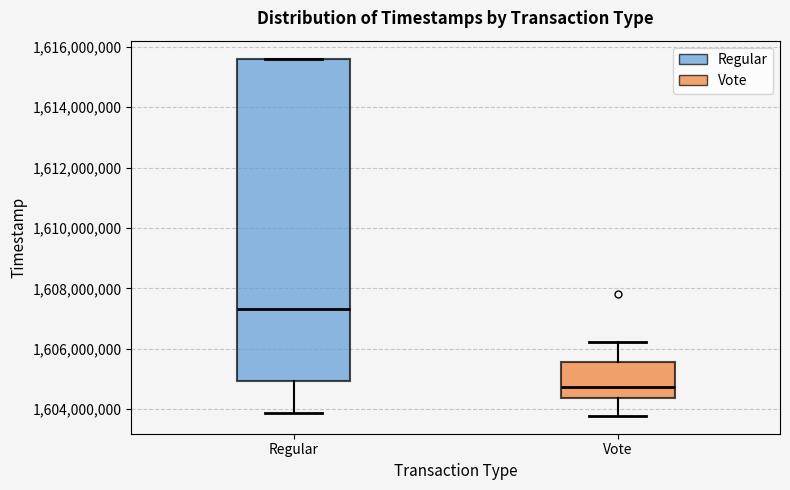

Where is the upper edge of the box for Regular on the y-axis? The values are not printed on the chart, so give them approximately, as read against the axis.

1615600000